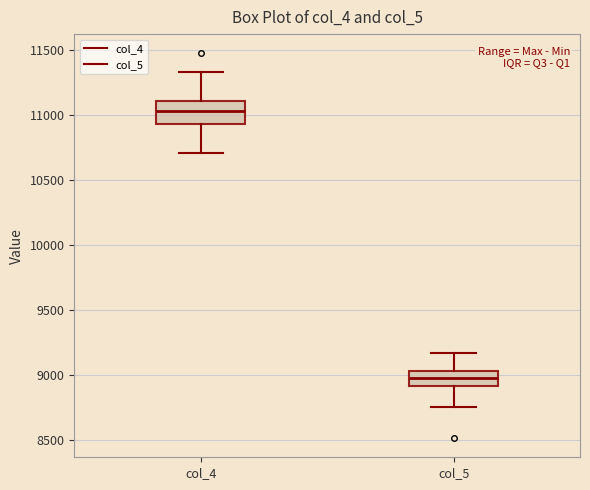

Which box's median line is the lowest?

col_5